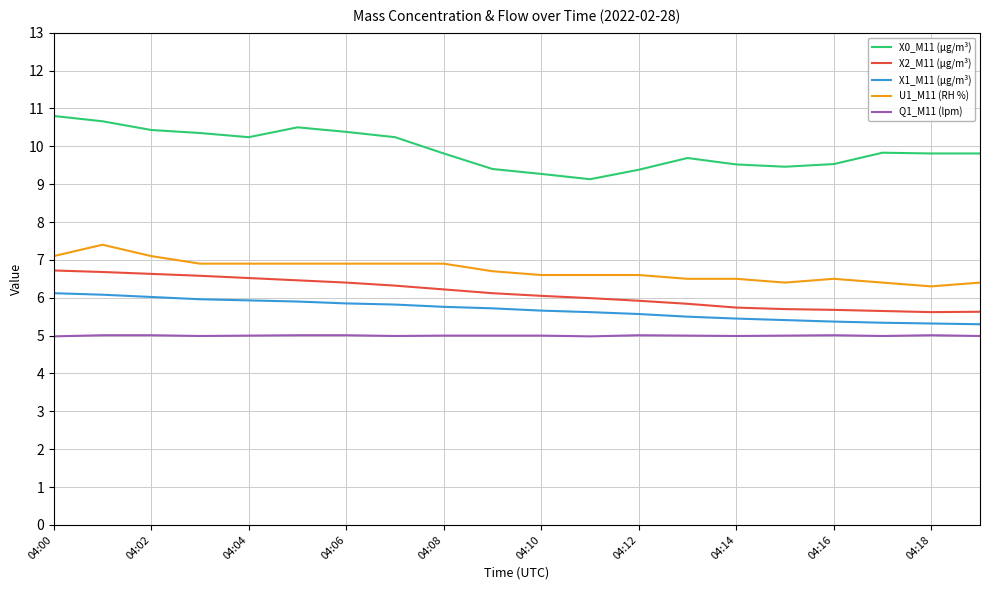

What is the maximum value shown in the chart?

10.8